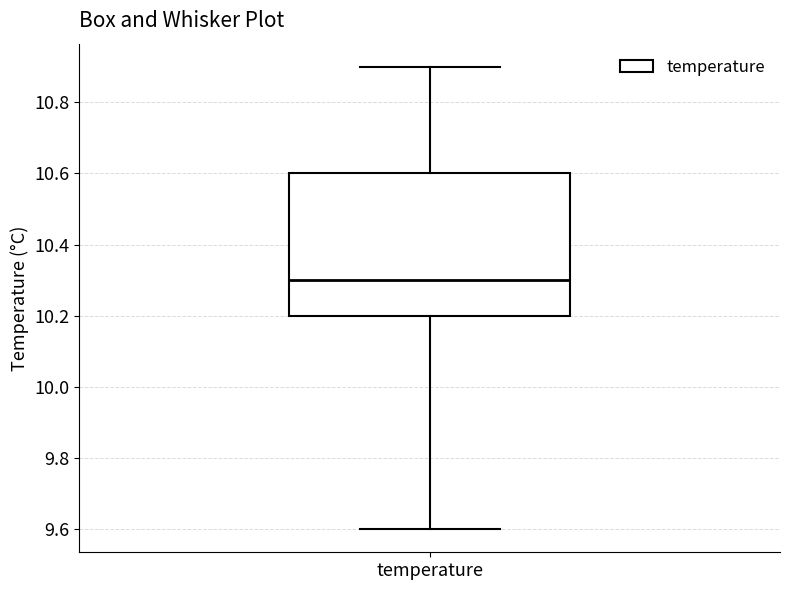

Transcribe this box plot: give where the median line is, the range the box spans, and where the two whiskers end, as read against the y-axis. The values are not printed on the chart, so give them approximately, as read against the axis.

median 10.3, box 10.2 to 10.6, whiskers 9.6 to 10.9